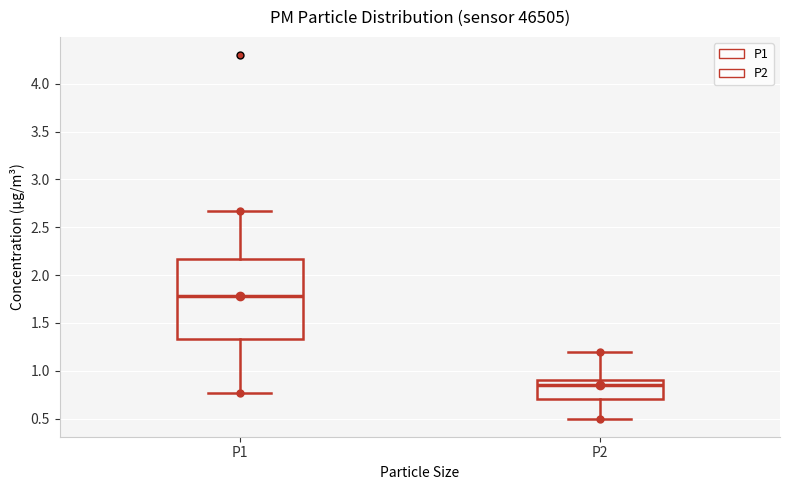

Reading left to right, transcribe this box plot: for each box, give where its median line is, the range the box spans, and where its two whiskers end, as read against the y-axis. The values are not printed on the chart, so give them approximately, as read against the axis.

P1: median 1.80, box 1.35 to 2.15, whiskers 0.75 to 2.65
P2: median 0.85, box 0.70 to 0.90, whiskers 0.50 to 1.20